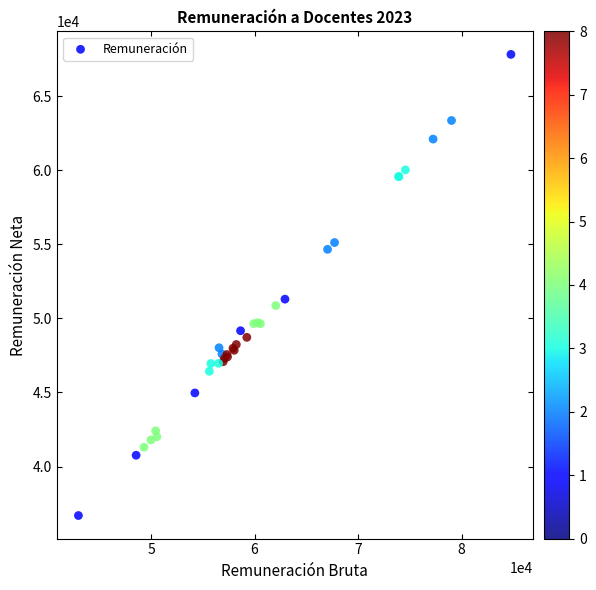

What Y value in the scatter plot is closest to 52258?

51299.5